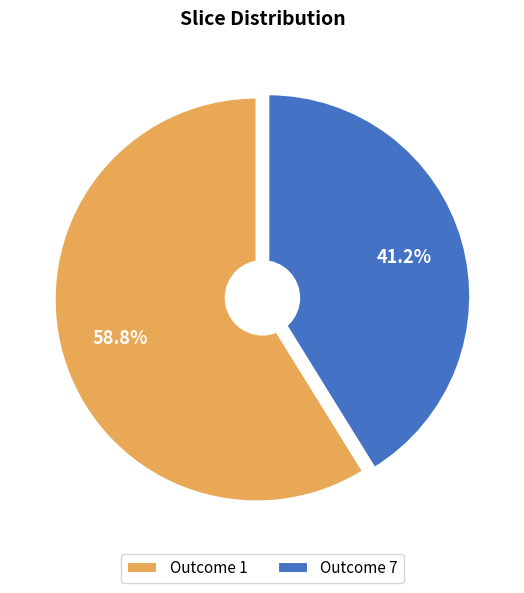

What is the largest slice in the pie chart?

1